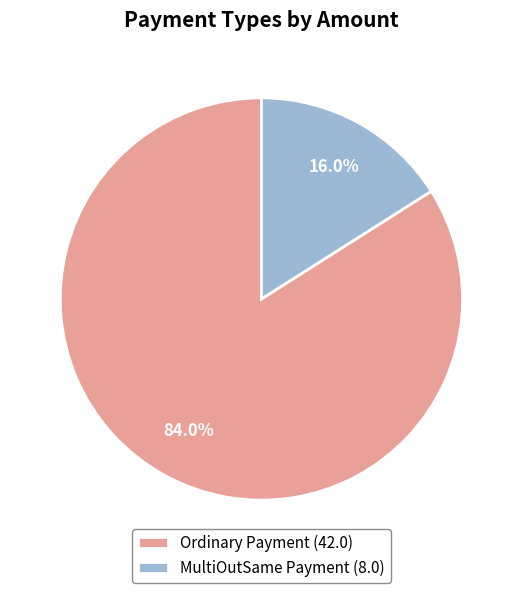

Which has a higher value, MultiOutSame Payment or Ordinary Payment?

Ordinary Payment